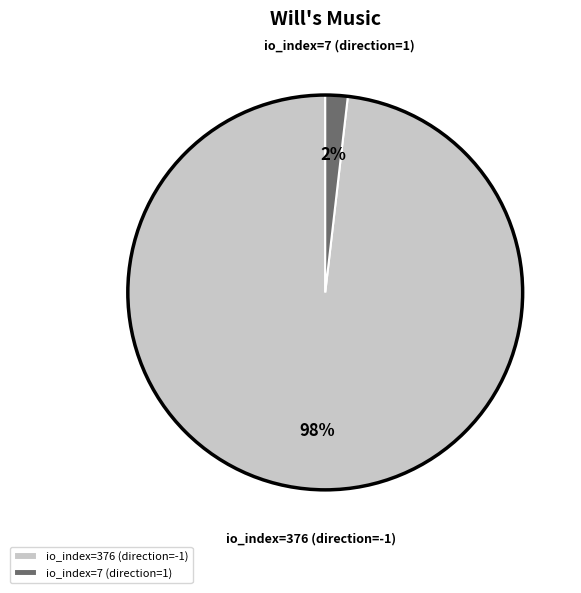

To the nearest percent, what percentage of the pie is io_index=376 (direction=-1)?

98%